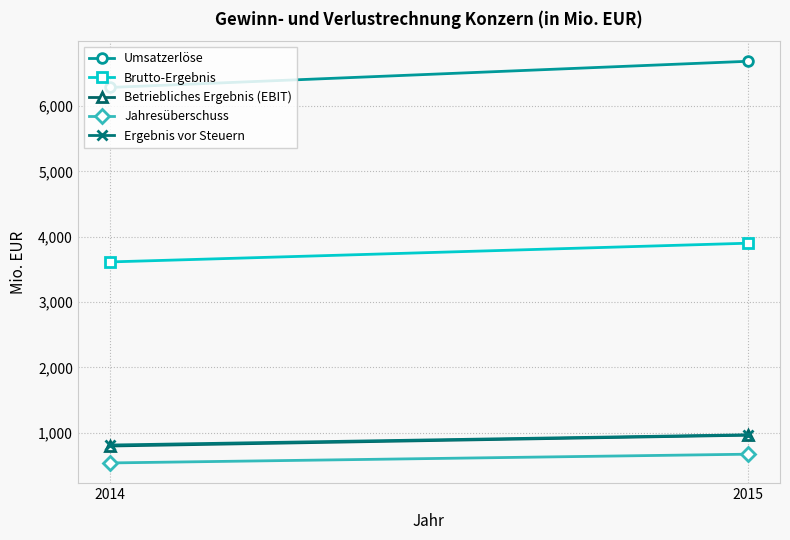

The value of Ergebnis vor Steuern at 2015 is 540. True or false?

False